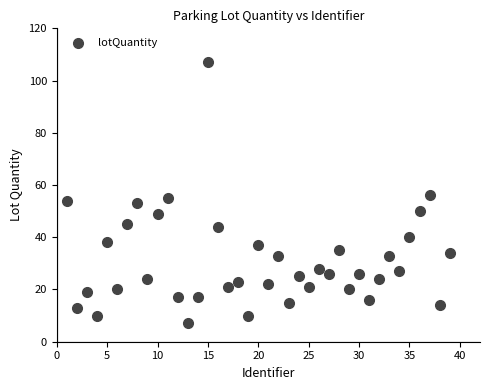

What is the range of Y values (max minus min)?

100